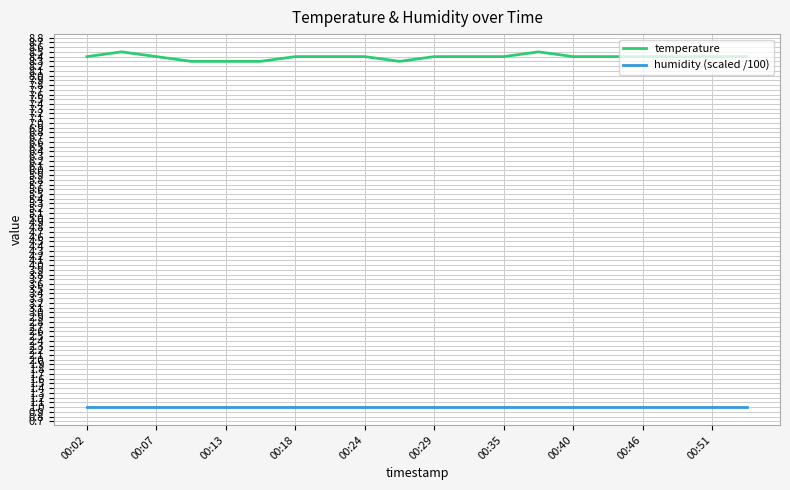

What is the greatest value displayed?

8.5